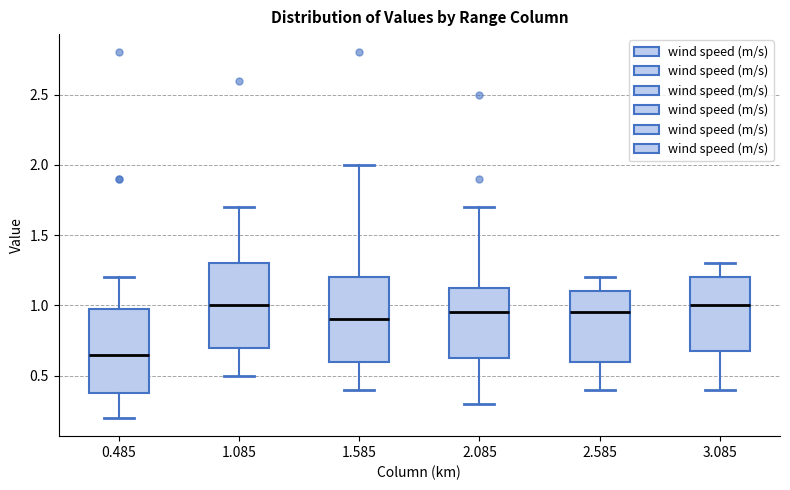

Reading left to right, transcribe this box plot: for each box, give where its median line is, the range the box spans, and where its two whiskers end, as read against the y-axis. The values are not printed on the chart, so give them approximately, as read against the axis.

0.485: median 0.65, box 0.40 to 1.00, whiskers 0.20 to 1.20
1.085: median 1.00, box 0.70 to 1.30, whiskers 0.50 to 1.70
1.585: median 0.90, box 0.60 to 1.20, whiskers 0.40 to 2.00
2.085: median 0.95, box 0.65 to 1.15, whiskers 0.30 to 1.70
2.585: median 0.95, box 0.60 to 1.10, whiskers 0.40 to 1.20
3.085: median 1.00, box 0.70 to 1.20, whiskers 0.40 to 1.30